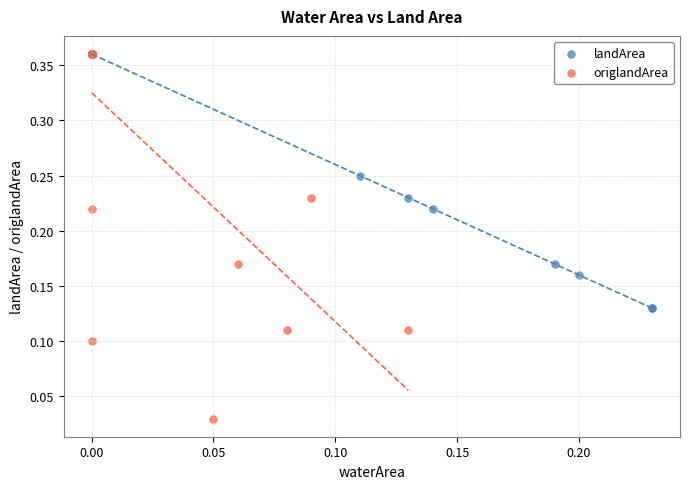

Which series reaches the minimum Y coordinate?

origlandArea